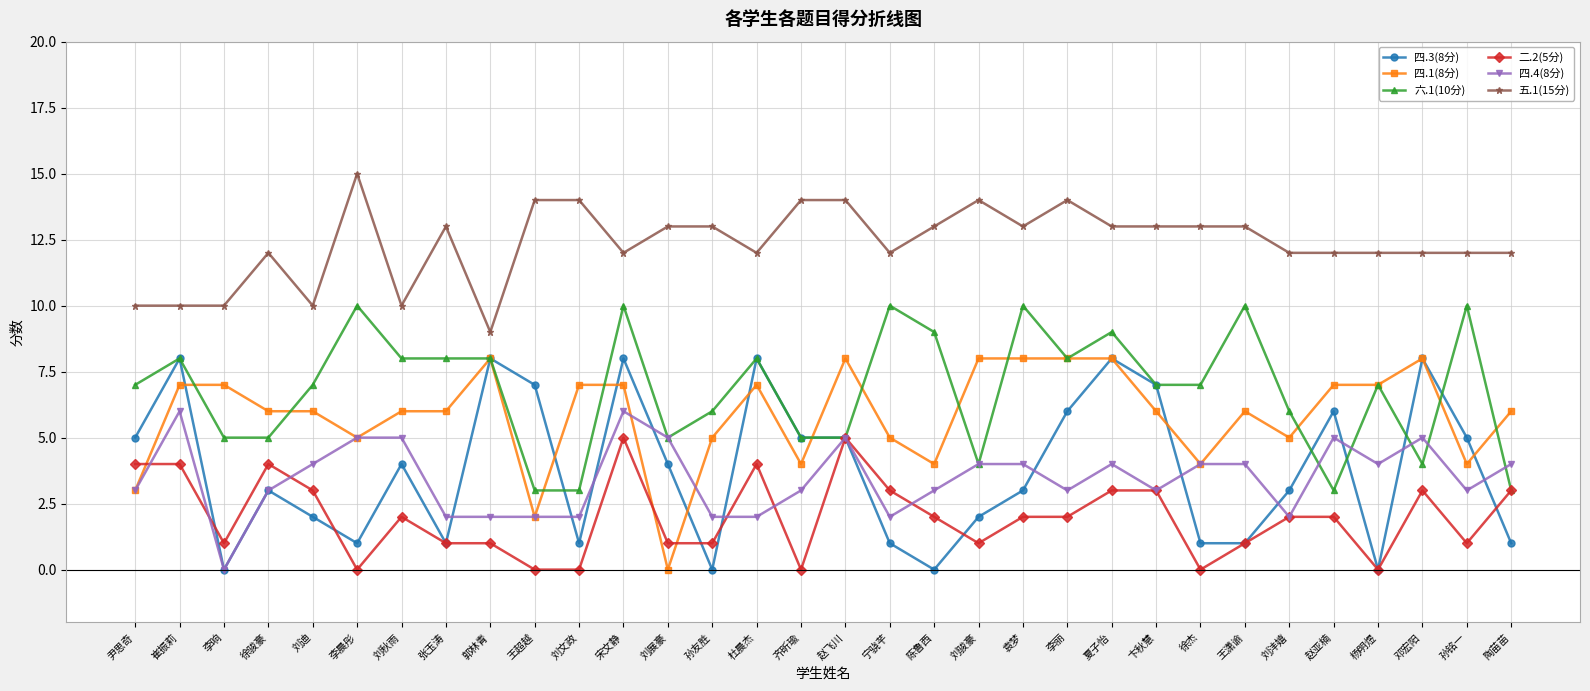

The 四.4(8分) series shows 8 at 李晨彤. True or false?

False